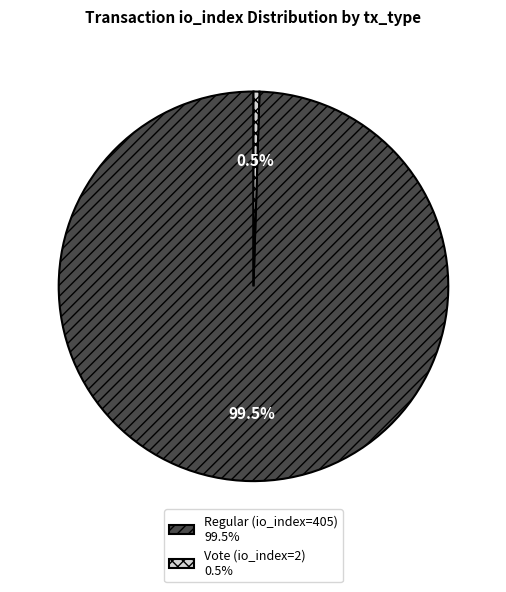

Which has a higher value, Regular (io_index=405) 99.5% or Vote (io_index=2) 0.5%?

Regular (io_index=405) 99.5%